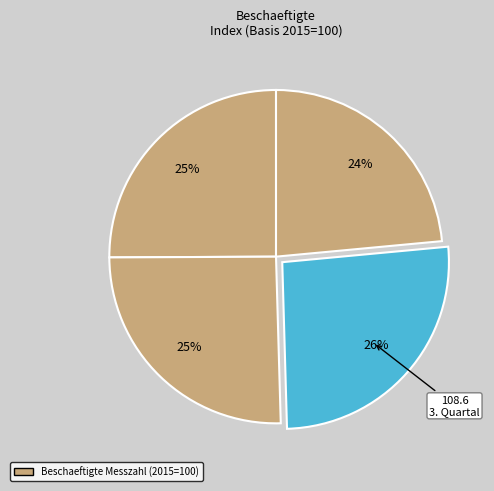

Which slice is the largest?

3. Quartal